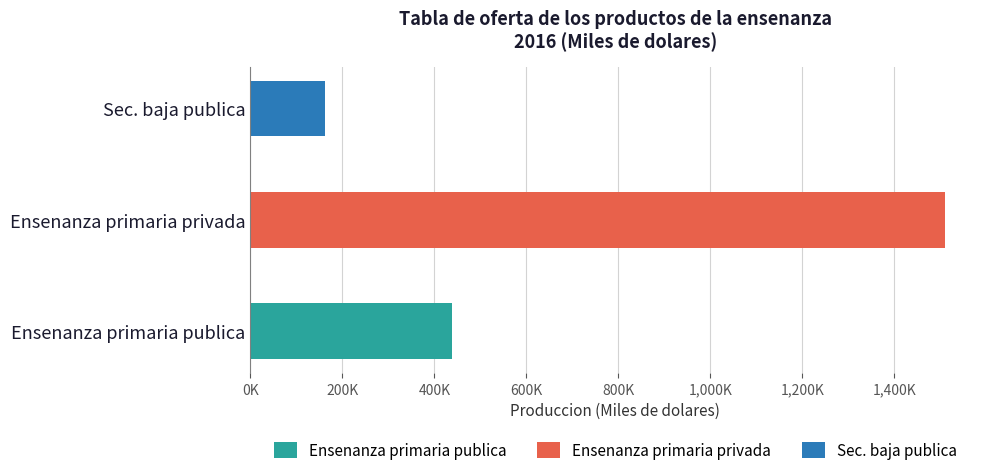

Is it true that Secundaria alta publica (4.01) equals 11250 at 4.01.02.03?

False